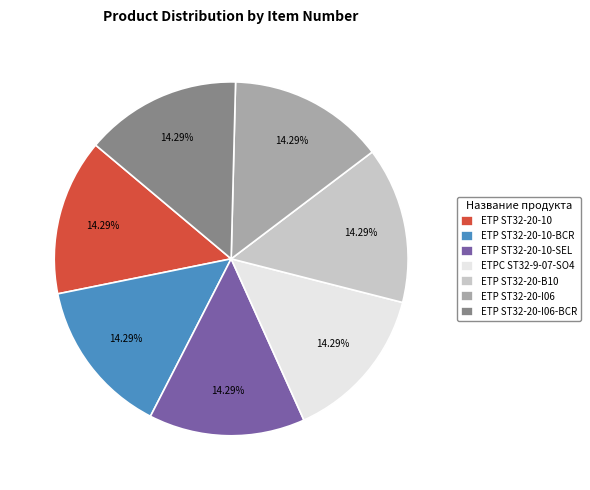

Is the sum of ETPC ST32-9-07-SO4 and ETP ST32-20-I06-BCR greater than half?

No